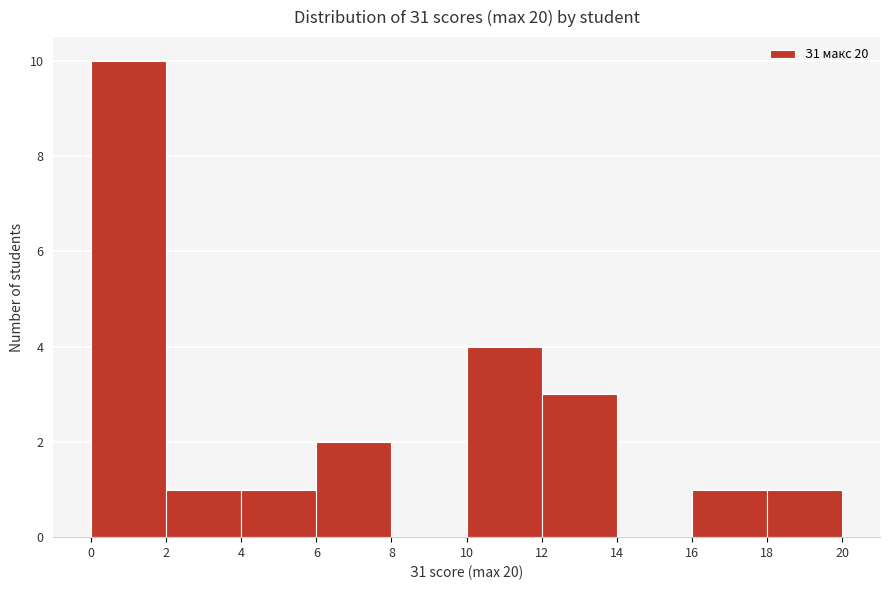

Which range on the x-axis has the tallest bar?

0 to 2